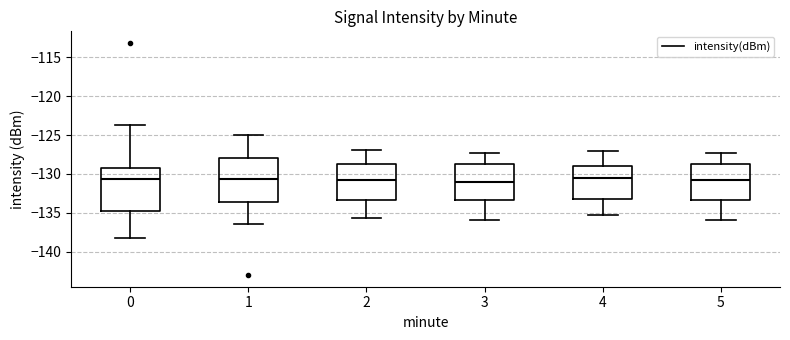

Where is the upper edge of the box at x = 2 on the y-axis? The values are not printed on the chart, so give them approximately, as read against the axis.

-128.5